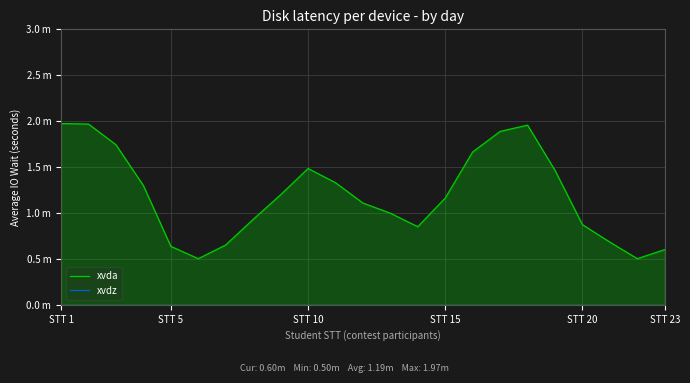

Which series has the largest total across all categories?

xvda